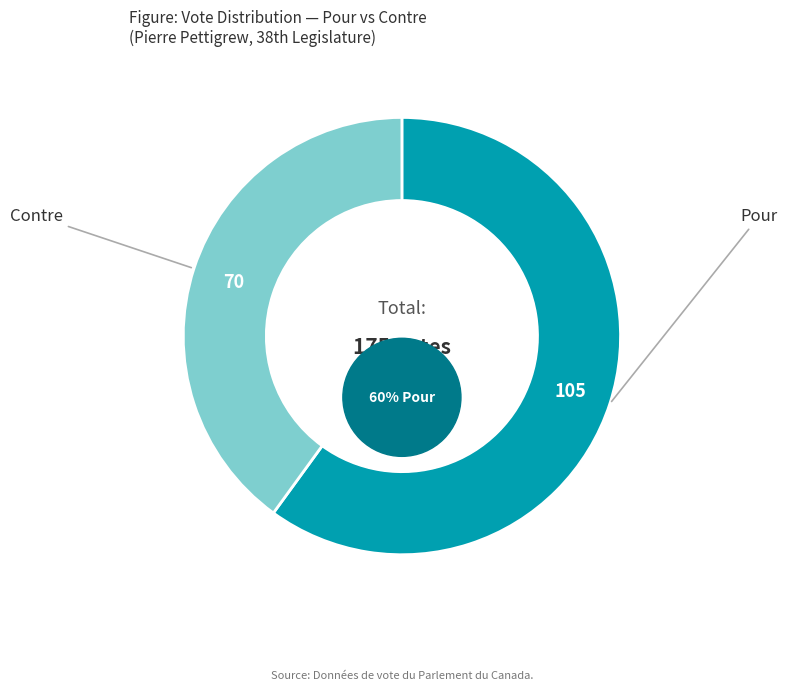

Is it true that Contre is 40% of the pie?

True